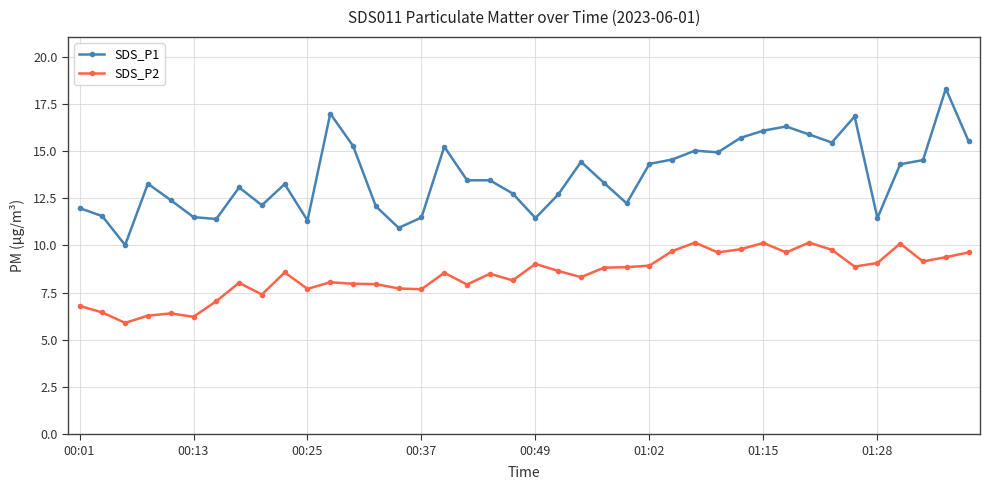

True or false: SDS_P1 and SDS_P2 cross at least once.

False